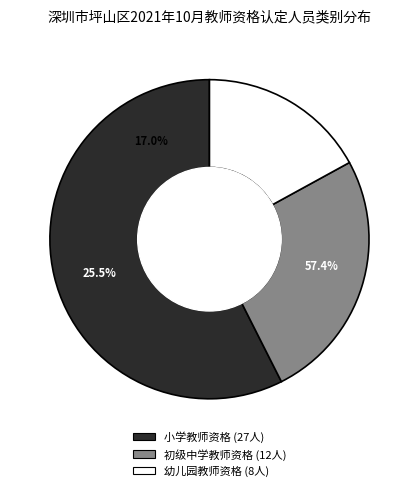

Rank the categories by value from highest to lowest.

小学教师资格, 初级中学教师资格, 幼儿园教师资格